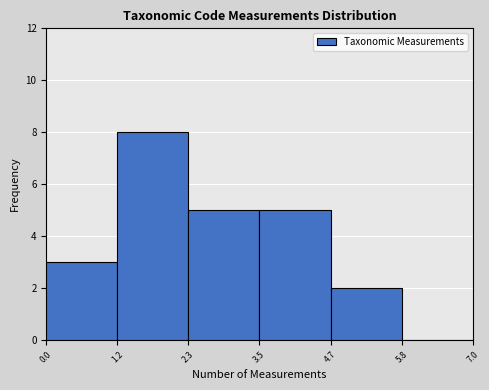

Reading left to right, transcribe this chart: for each bar, give the range it covers on the x-axis and its height. The values are not printed on the chart, so give them approximately, as read against the axis.

0.0 to 1.2: 3
1.2 to 2.3: 8
2.3 to 3.5: 5
3.5 to 4.7: 5
4.7 to 5.8: 2
5.8 to 7.0: 0